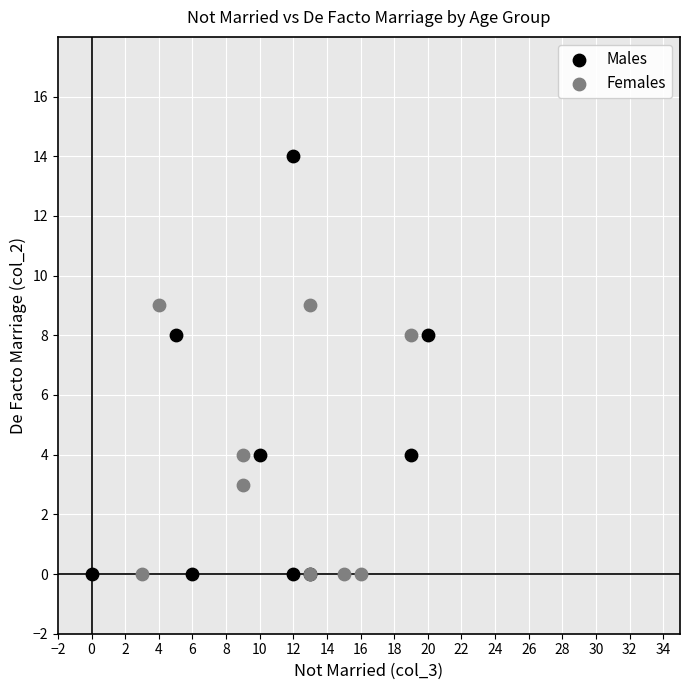

What are all the series names shown in the legend?

Males, Females